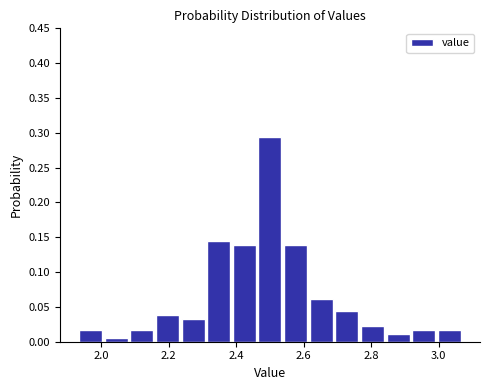

Read against the x-axis, roughly where is the centre of the tallest bar?

2.50